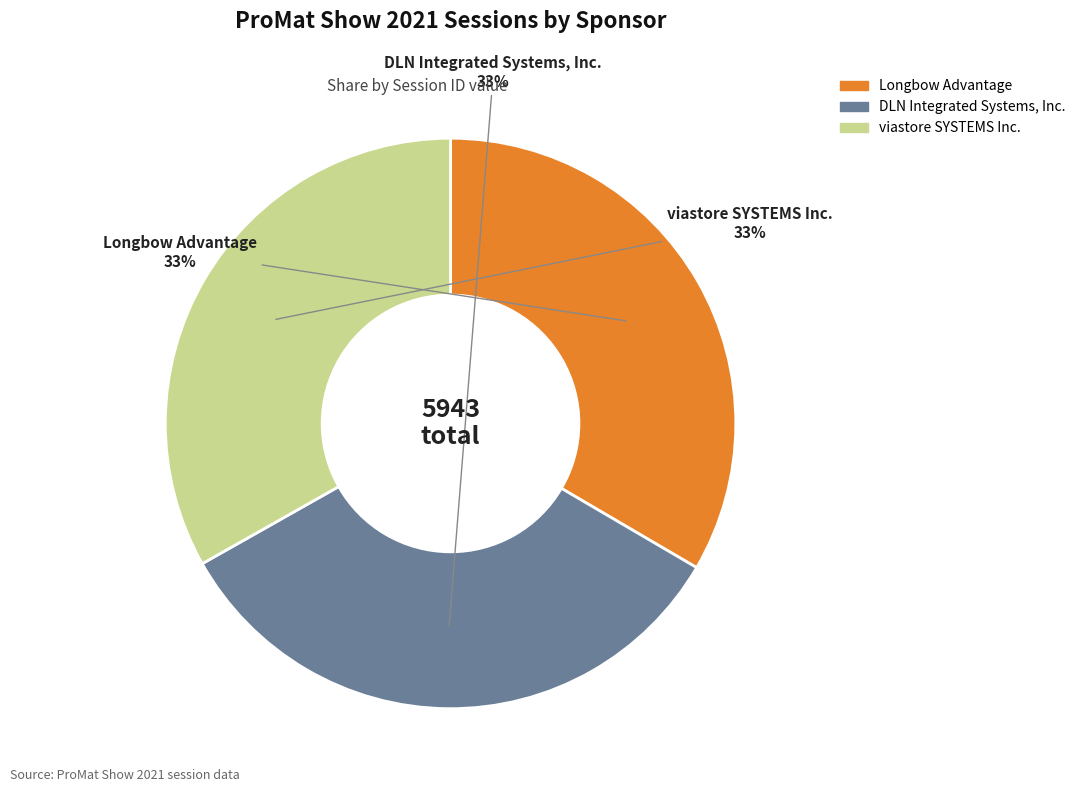

To the nearest percent, what percentage of the pie is viastore SYSTEMS Inc.?

33%